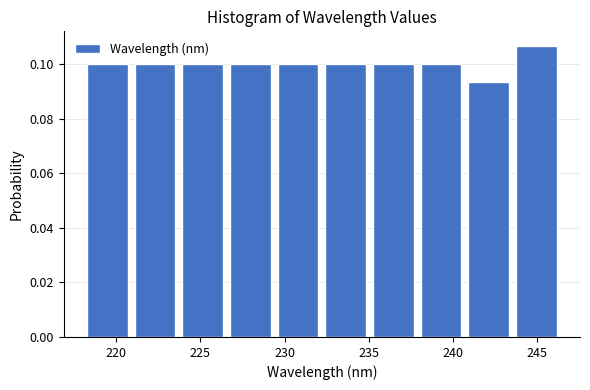

Reading left to right, list every bar in this chart as the range it spans on the x-axis followed by its height. Neither the bar edges nor the heights are printed on the chart, so give them approximately, as read against the axes.

218.0 to 221.0: 0.100
221.0 to 223.5: 0.100
223.5 to 226.5: 0.100
226.5 to 229.5: 0.100
229.5 to 232.0: 0.100
232.0 to 235.0: 0.100
235.0 to 238.0: 0.100
238.0 to 240.5: 0.100
240.5 to 243.5: 0.094
243.5 to 246.5: 0.106